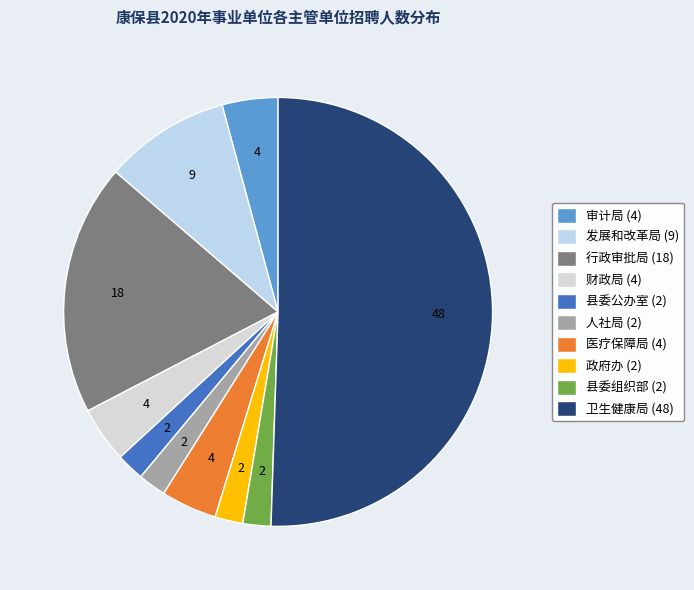

How many slices are in this pie chart?

10